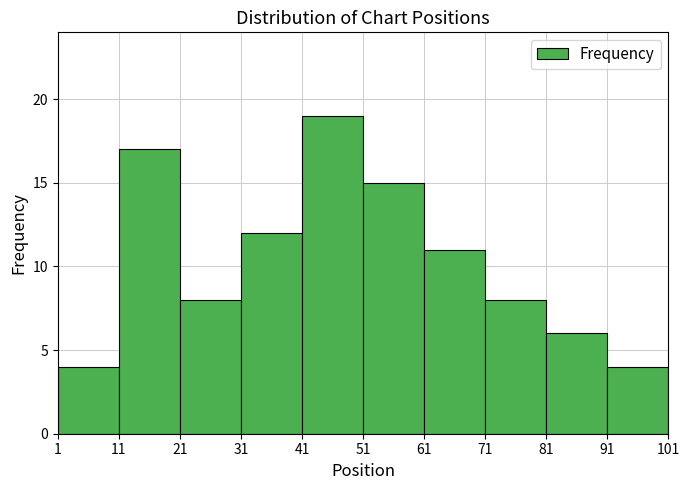

Reading left to right, list every bar in this chart as the range it spans on the x-axis followed by its height. The values are not printed on the chart, so give them approximately, as read against the axis.

1 to 11: 4
11 to 21: 17
21 to 31: 8
31 to 41: 12
41 to 51: 19
51 to 61: 15
61 to 71: 11
71 to 81: 8
81 to 91: 6
91 to 101: 4